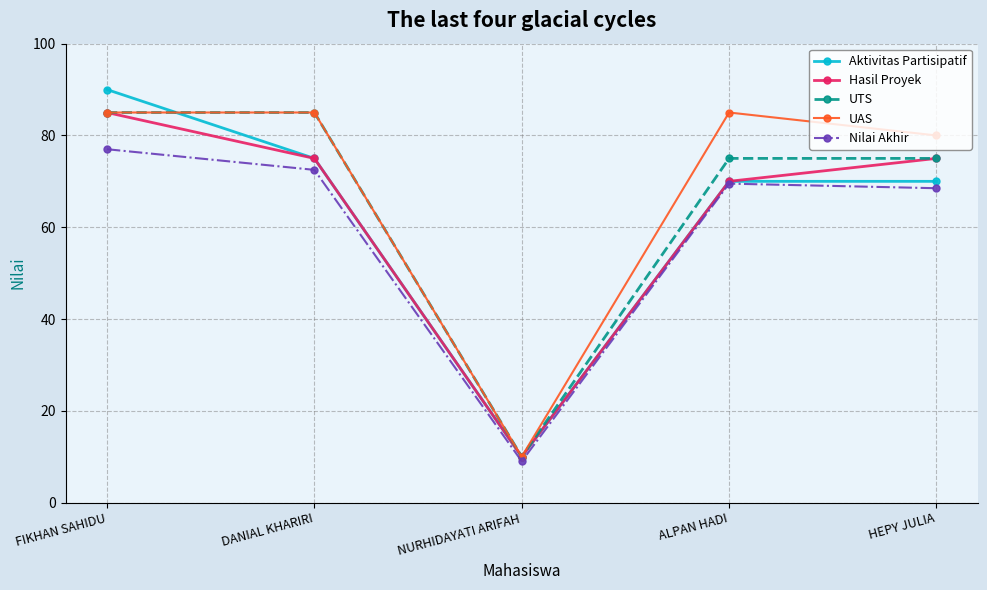

What is the total value across all series at HEPY JULIA?

368.5